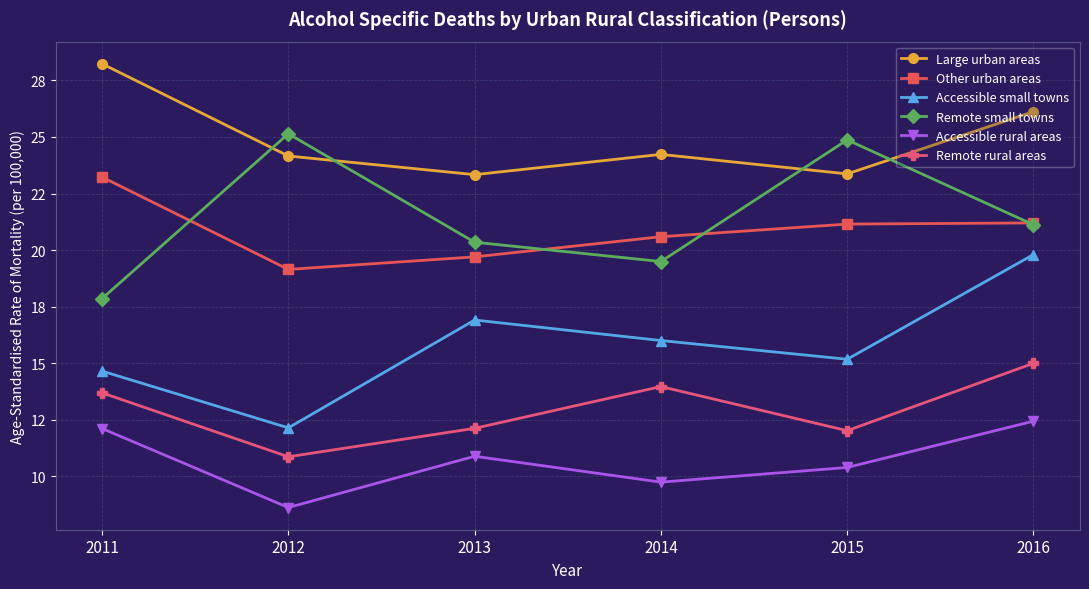

Reading left to right, extract all data points from this chart.

Large urban areas: 28.2	24.2	23.3	24.2	23.4	26.1
Other urban areas: 23.2	19.1	19.7	20.6	21.1	21.2
Accessible small towns: 14.7	12.1	16.9	16.0	15.2	19.8
Remote small towns: 17.9	25.1	20.3	19.5	24.9	21.1
Accessible rural areas: 12.1	8.6	10.9	9.7	10.4	12.4
Remote rural areas: 13.7	10.9	12.1	14.0	12.0	15.0